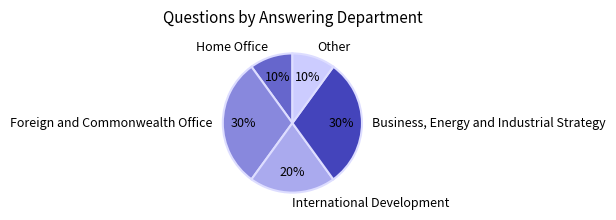

What percentage is the International Development slice, to the nearest percent?

20%